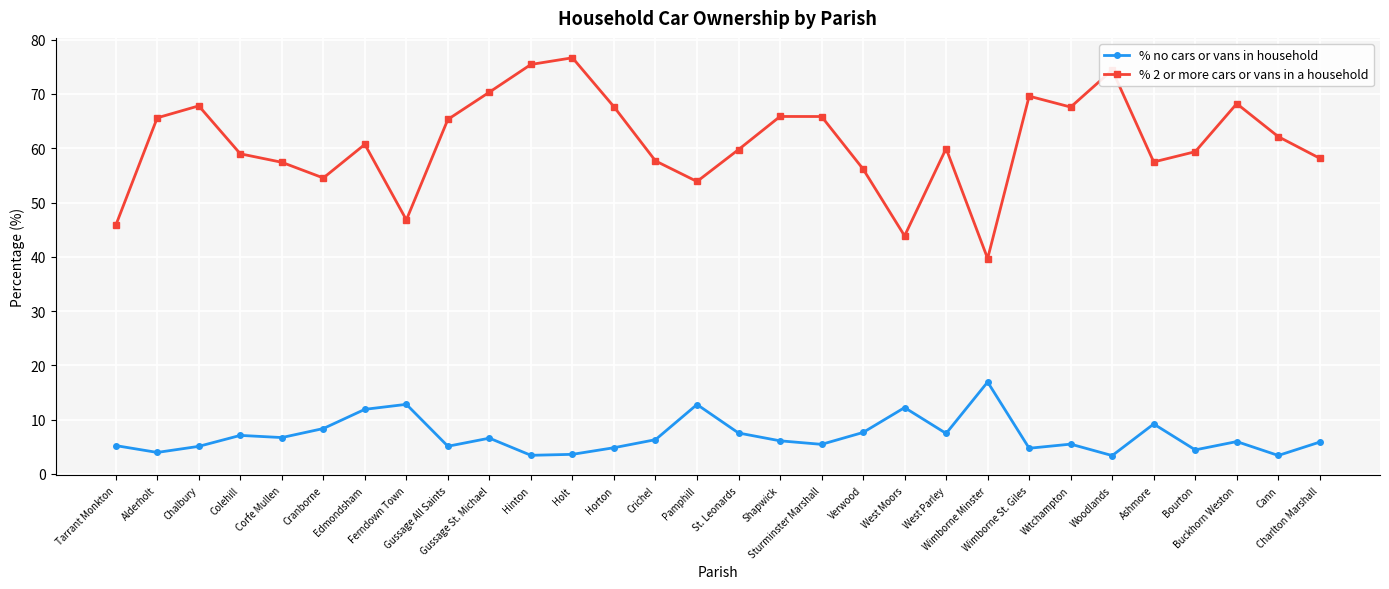

What is the difference between the second highest and minimum values in the % no cars or vans in household series?

9.4